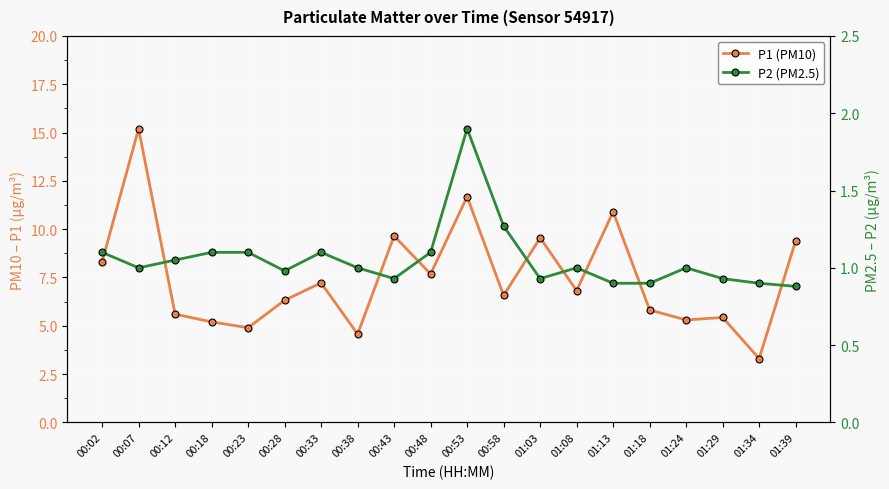

True or false: P2 (PM2.5) and P1 (PM10) intersect in this chart.

False